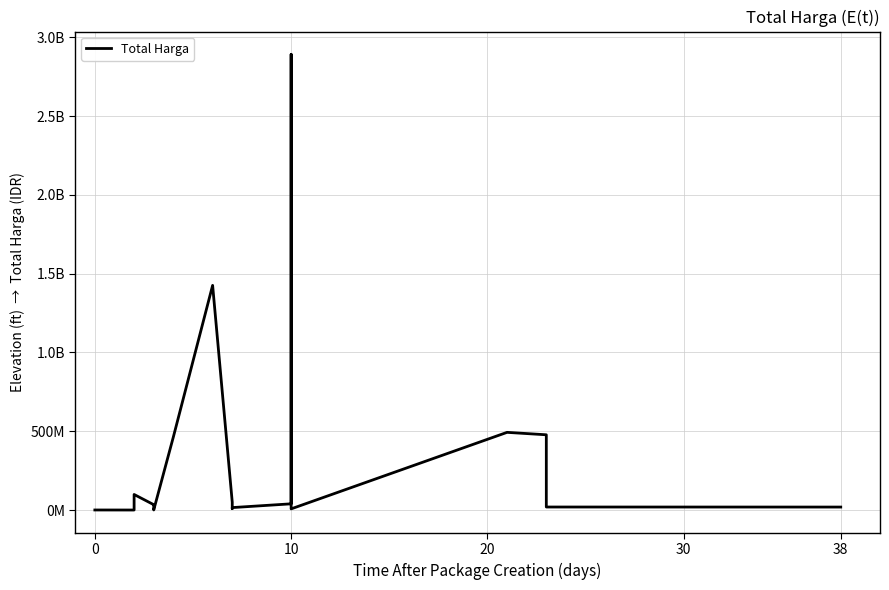

Reading left to right, what are all the values shown in this chart?

333600	78000	98772570	34000000	32441200	577875	464002100	1425867900	49730040	9180000	15513960	39440000	2892122000	7401240	493000000	477600000	19175000	18900000